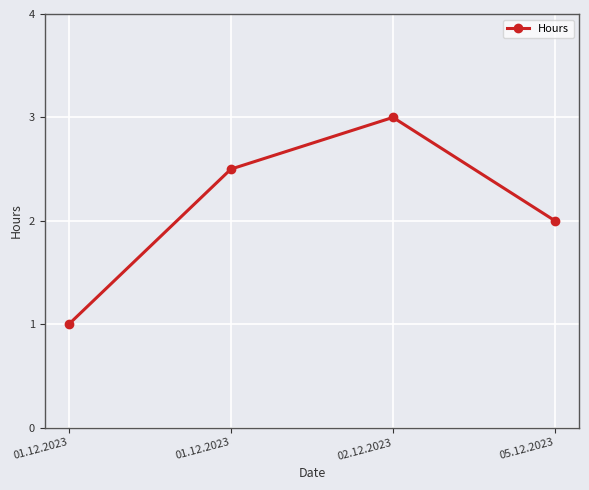

How many lines are shown in the chart?

1